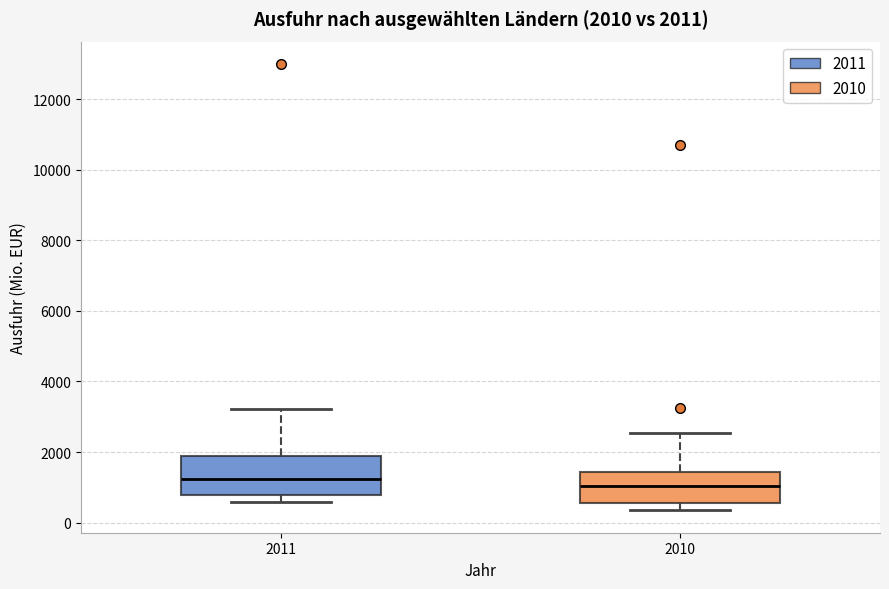

Which box is the tallest, from its lower edge to its upper edge?

2011